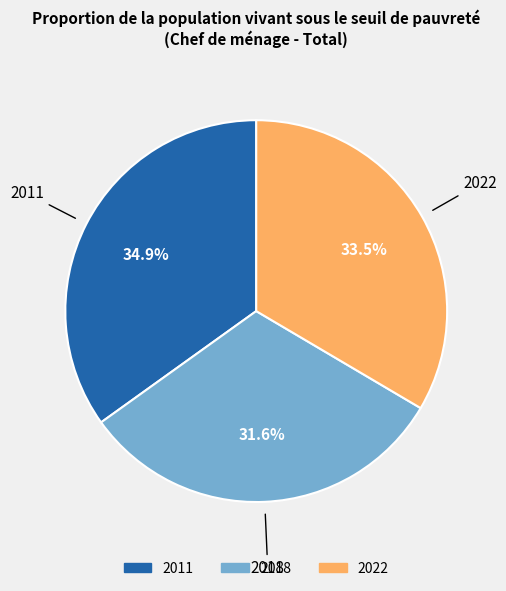

Is it true that 2011 is 35% of the pie?

True